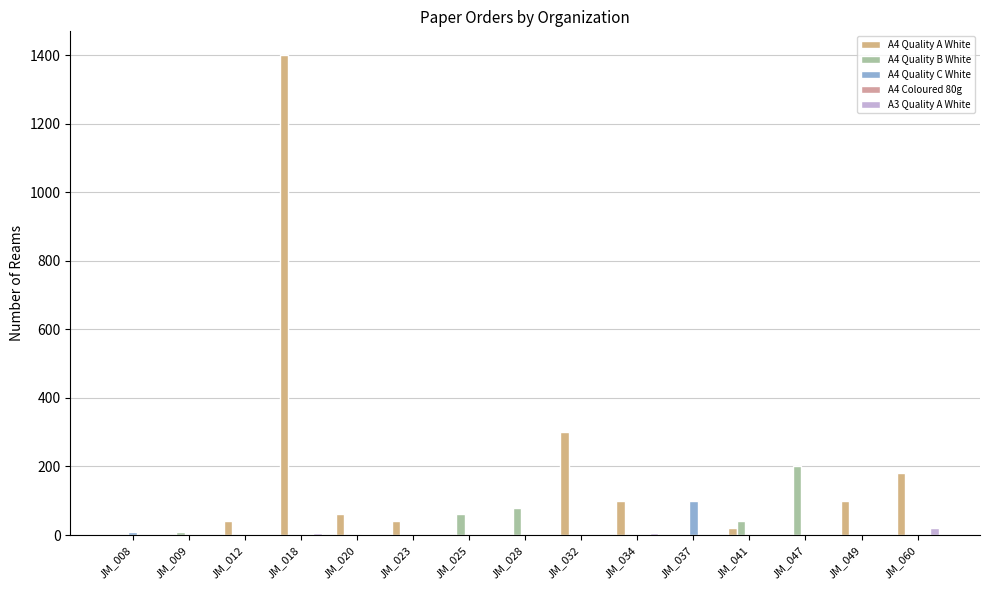

How many data points in A4 Quality C White are above 0?

2